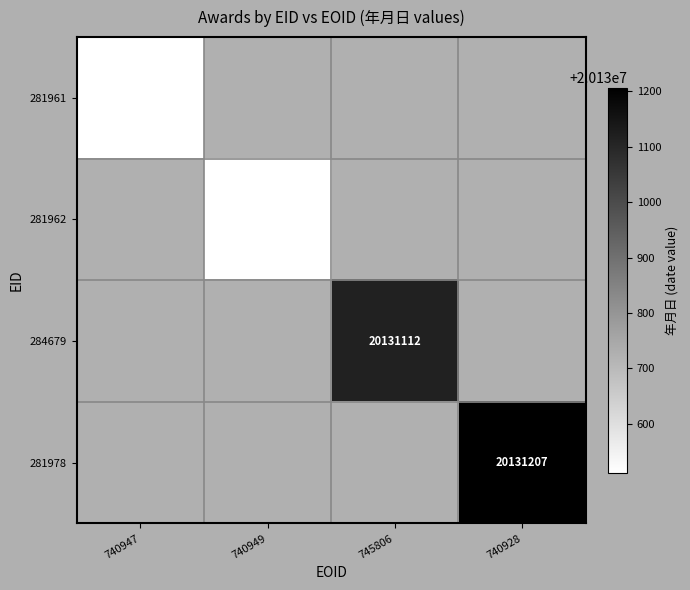

The 284679 series shows 7545295 at 745806. True or false?

False